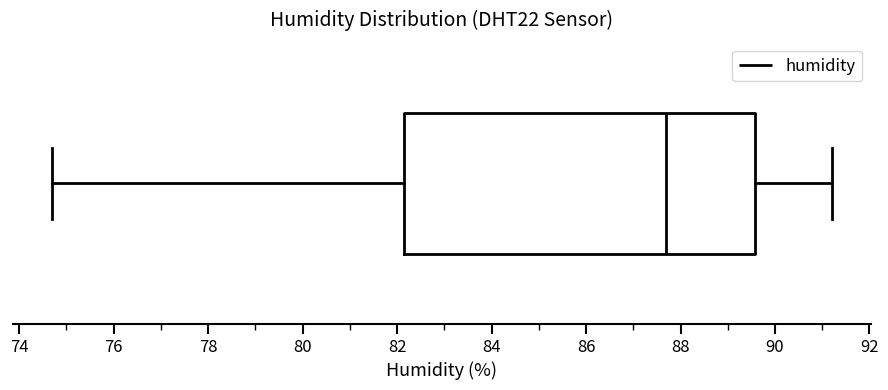

Read this box plot against the x-axis: the position of the median line, the range covered by the box, and the ends of both whiskers. The values are not printed on the chart, so give them approximately, as read against the axis.

median 87.8, box 82.2 to 89.6, whiskers 74.8 to 91.2